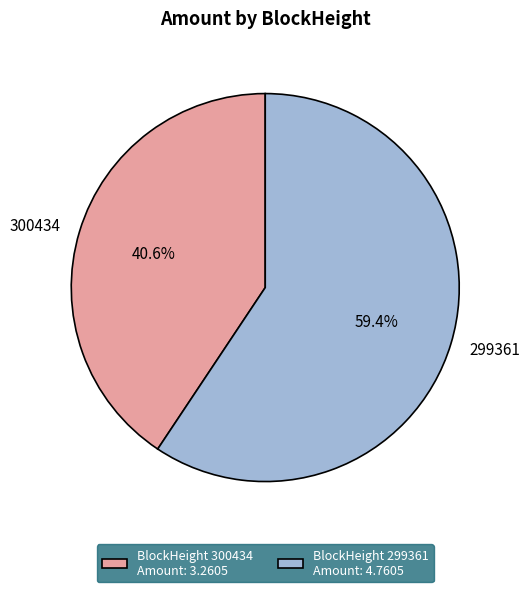

Which has a higher value, 299361 or 300434?

299361